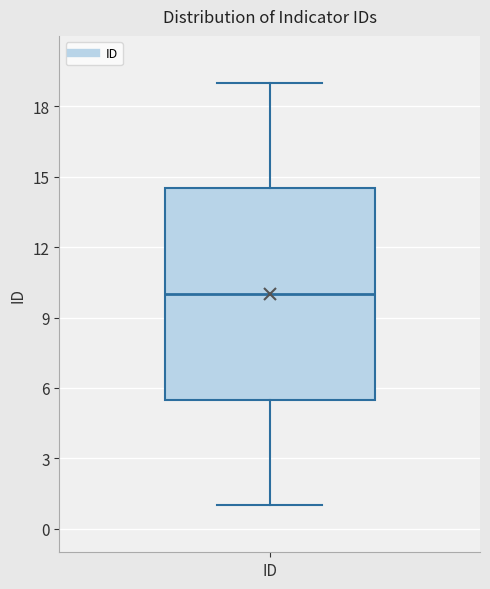

Transcribe this box plot: give where the median line is, the range the box spans, and where the two whiskers end, as read against the y-axis. The values are not printed on the chart, so give them approximately, as read against the axis.

median 10.0, box 5.5 to 14.5, whiskers 1.0 to 19.0